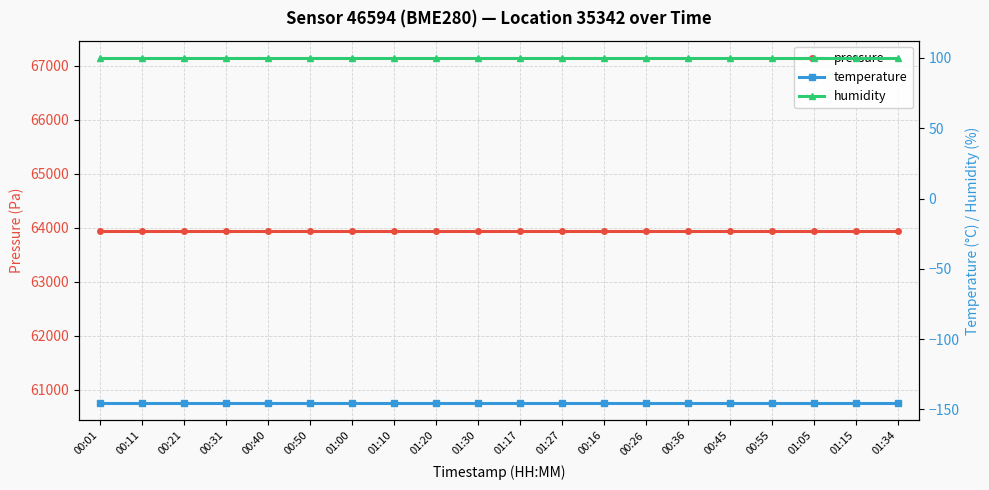

Read the temperature value at 00:31.

-145.6